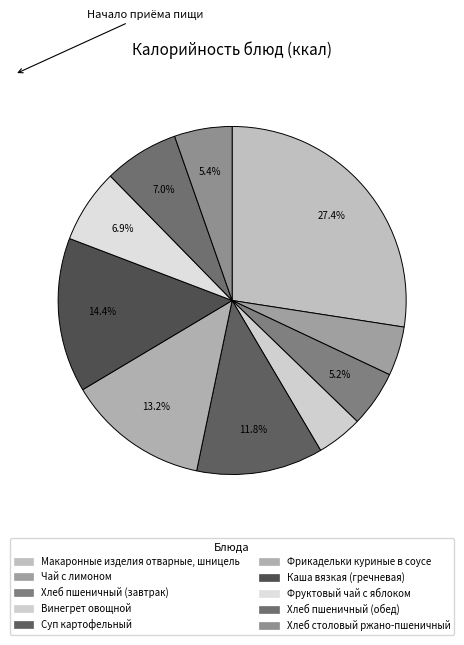

Rank the categories by value from lowest to highest.

Винегрет овощной, Чай с лимоном, Хлеб пшеничный (завтрак), Хлеб столовый ржано-пшеничный, Фруктовый чай с яблоком, Хлеб пшеничный (обед), Суп картофельный, Фрикадельки куриные в соусе, Каша вязкая (гречневая), Макаронные изделия отварные, шницель